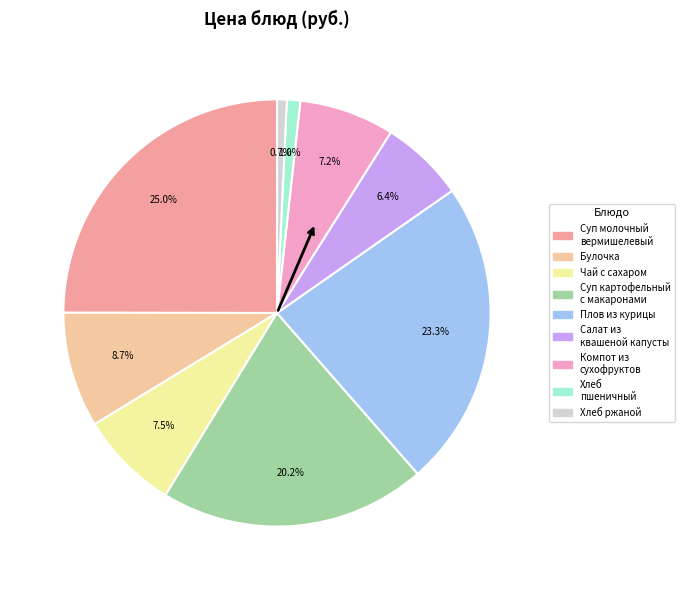

True or false: Компот из сухофруктов accounts for 7% of the total.

True